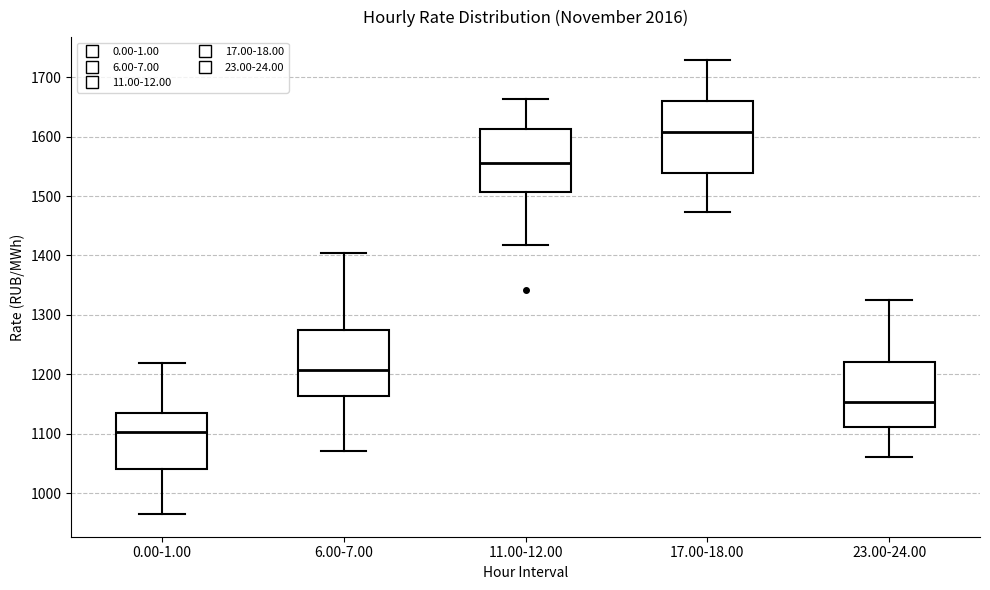

Where does the lower whisker of the box for 23.00-24.00 end on the y-axis? The values are not printed on the chart, so give them approximately, as read against the axis.

1060